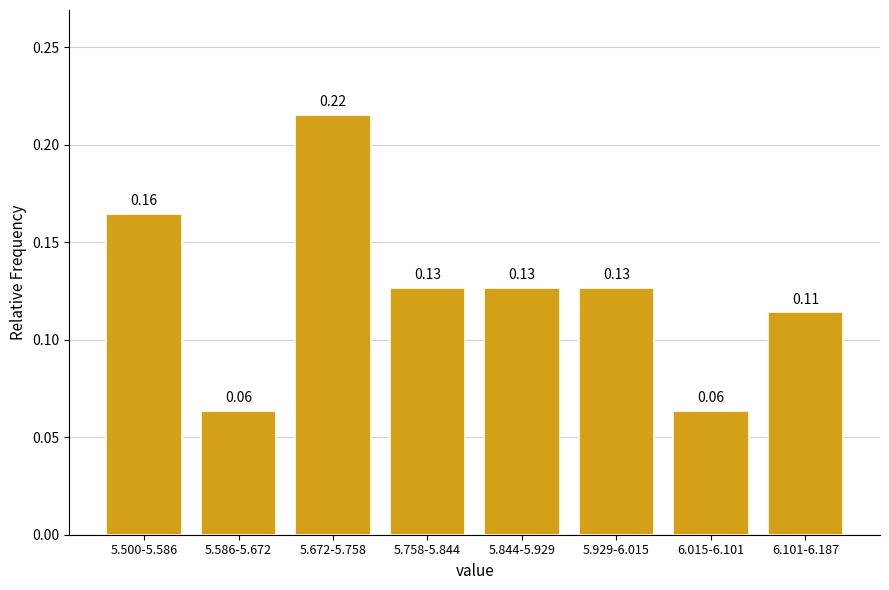

What is the sum of all values?

1.0